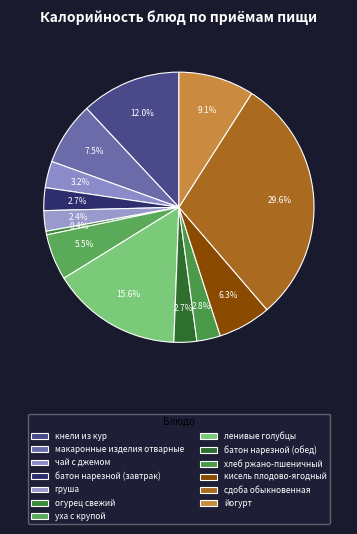

Approximately how many times larger is the value at ленивые голубцы compared to макаронные изделия отварные?

2.1